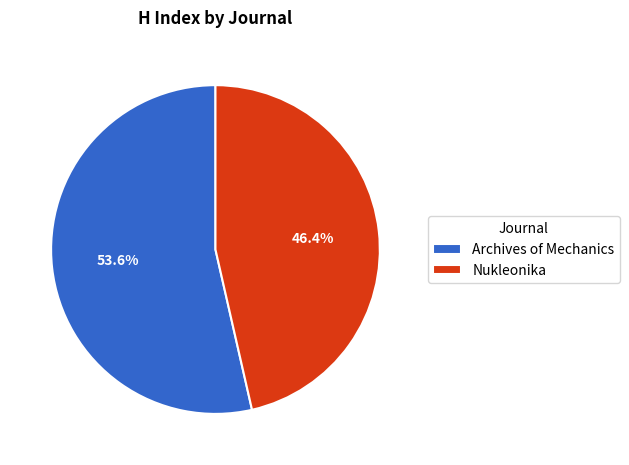

What percentage is the Nukleonika slice, to the nearest percent?

46%